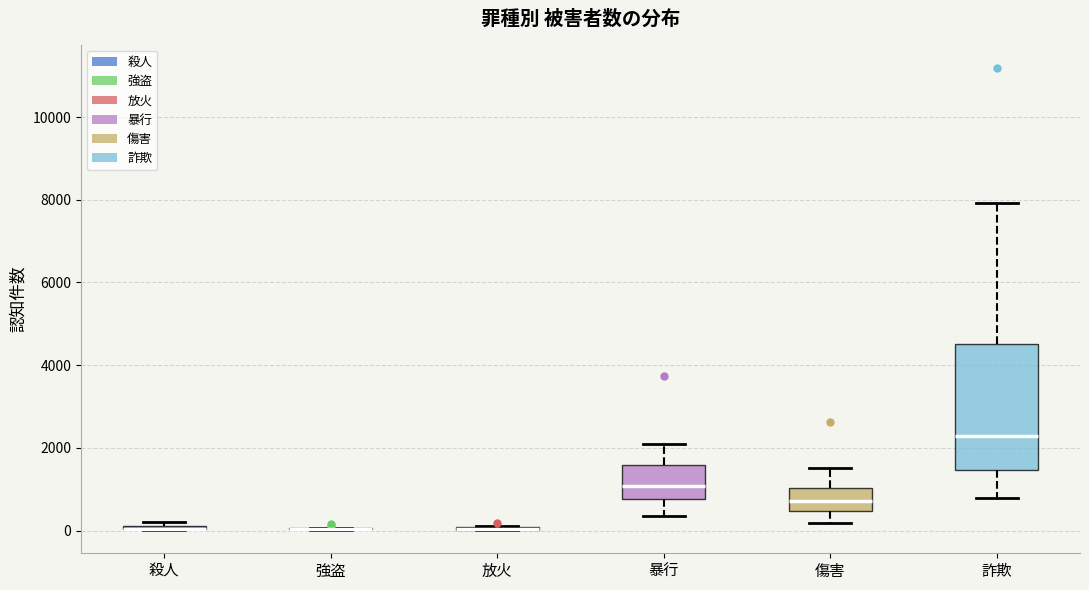

Comparing the boxes themselves (not the whiskers), which one is the tallest?

詐欺